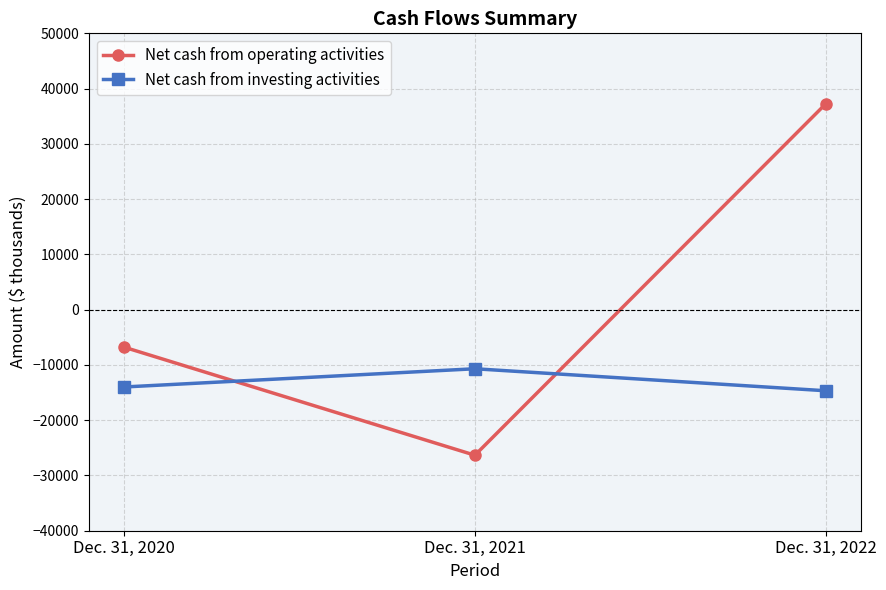

Which category has the highest value in the Net cash from operating activities series?

Dec. 31, 2022